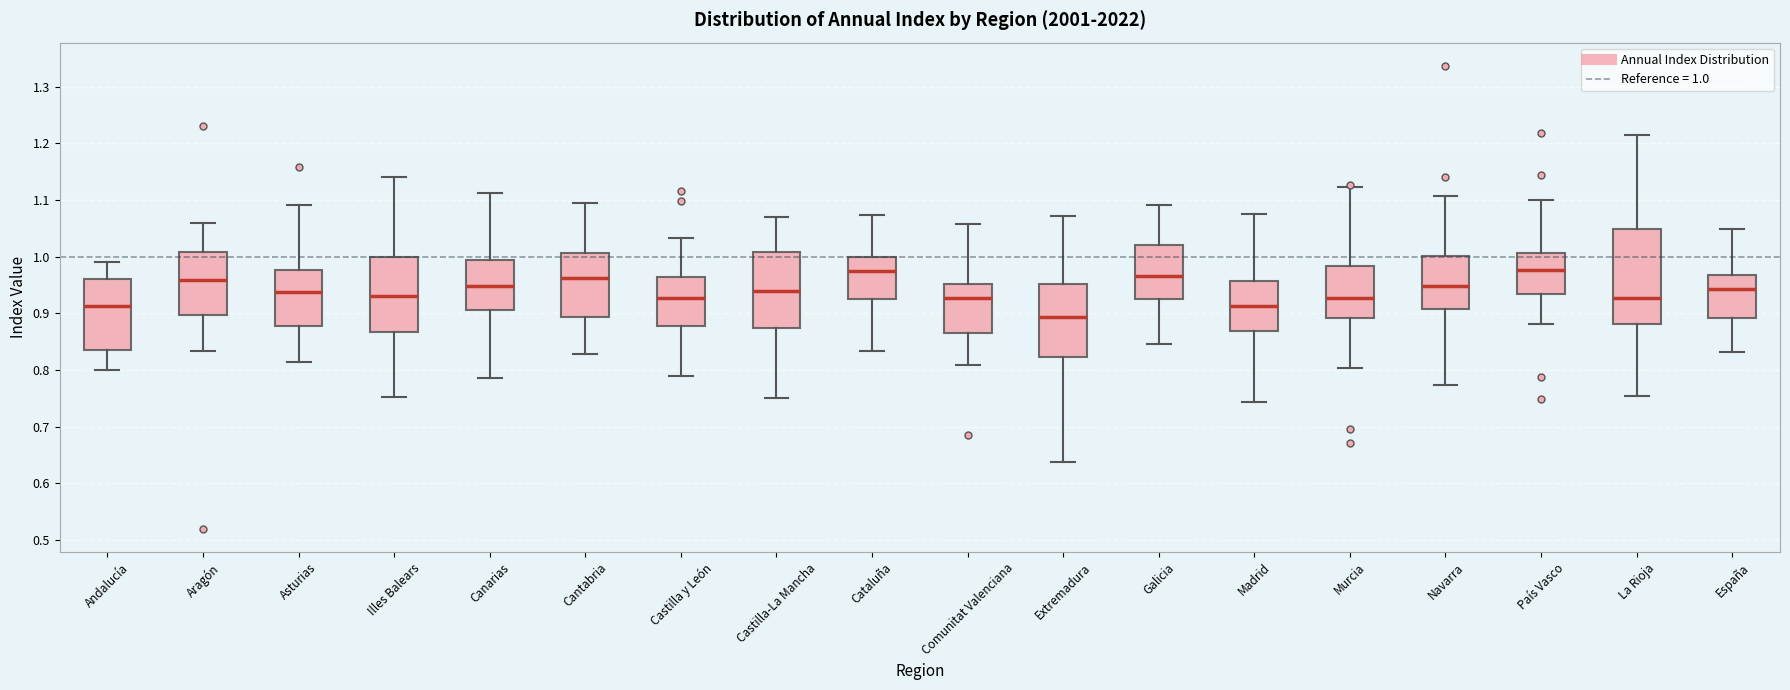

Reading left to right, transcribe this box plot: for each box, give where its median line is, the range the box spans, and where its two whiskers end, as read against the y-axis. The values are not printed on the chart, so give them approximately, as read against the axis.

Andalucía: median 0.91, box 0.84 to 0.96, whiskers 0.80 to 0.99
Aragón: median 0.96, box 0.90 to 1.01, whiskers 0.83 to 1.06
Asturias: median 0.94, box 0.88 to 0.98, whiskers 0.81 to 1.09
Illes Balears: median 0.93, box 0.87 to 1.00, whiskers 0.75 to 1.14
Canarias: median 0.95, box 0.91 to 0.99, whiskers 0.79 to 1.11
Cantabria: median 0.96, box 0.89 to 1.01, whiskers 0.83 to 1.10
Castilla y León: median 0.93, box 0.88 to 0.96, whiskers 0.79 to 1.03
Castilla-La Mancha: median 0.94, box 0.87 to 1.01, whiskers 0.75 to 1.07
Cataluña: median 0.97, box 0.93 to 1.00, whiskers 0.83 to 1.07
Comunitat Valenciana: median 0.93, box 0.87 to 0.95, whiskers 0.81 to 1.06
Extremadura: median 0.89, box 0.82 to 0.95, whiskers 0.64 to 1.07
Galicia: median 0.97, box 0.93 to 1.02, whiskers 0.85 to 1.09
Madrid: median 0.91, box 0.87 to 0.96, whiskers 0.74 to 1.07
Murcia: median 0.93, box 0.89 to 0.98, whiskers 0.80 to 1.12
Navarra: median 0.95, box 0.91 to 1.00, whiskers 0.77 to 1.11
País Vasco: median 0.98, box 0.93 to 1.01, whiskers 0.88 to 1.10
La Rioja: median 0.93, box 0.88 to 1.05, whiskers 0.75 to 1.21
España: median 0.94, box 0.89 to 0.97, whiskers 0.83 to 1.05